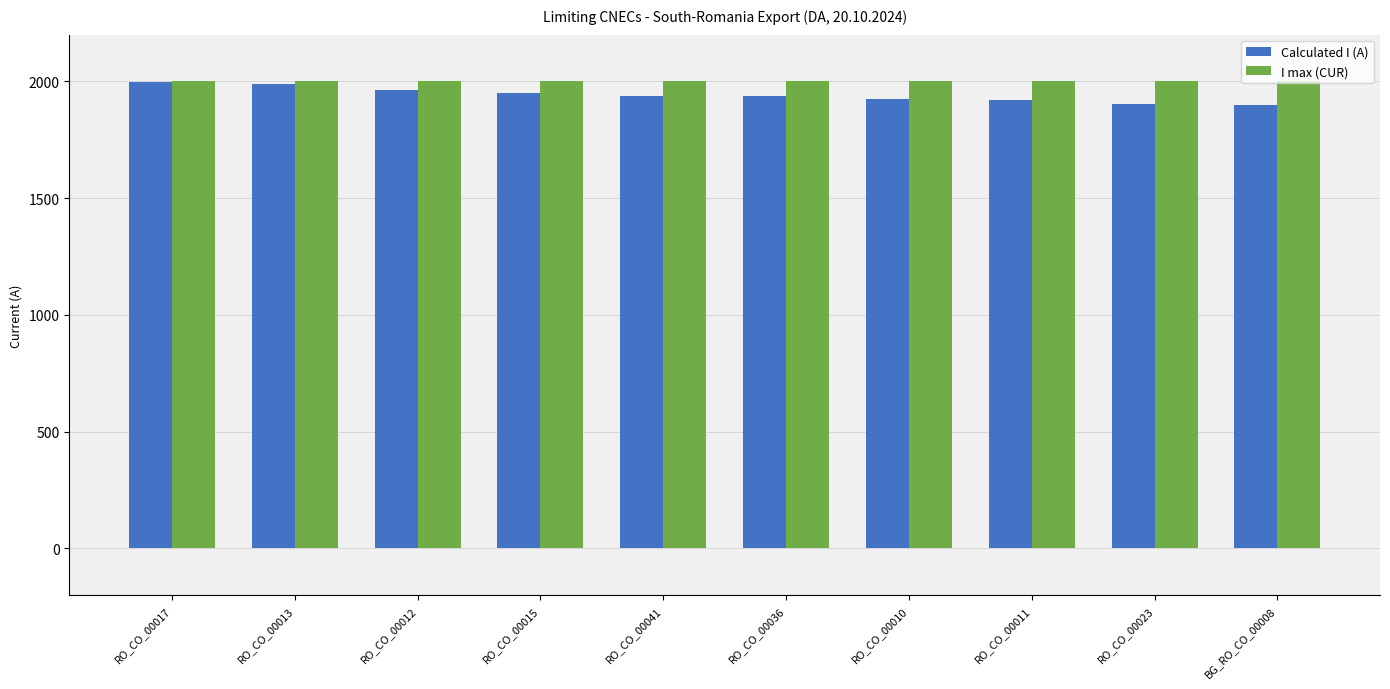

Rank the series by their average value, from highest to lowest.

I max (CUR), Calculated I (A)